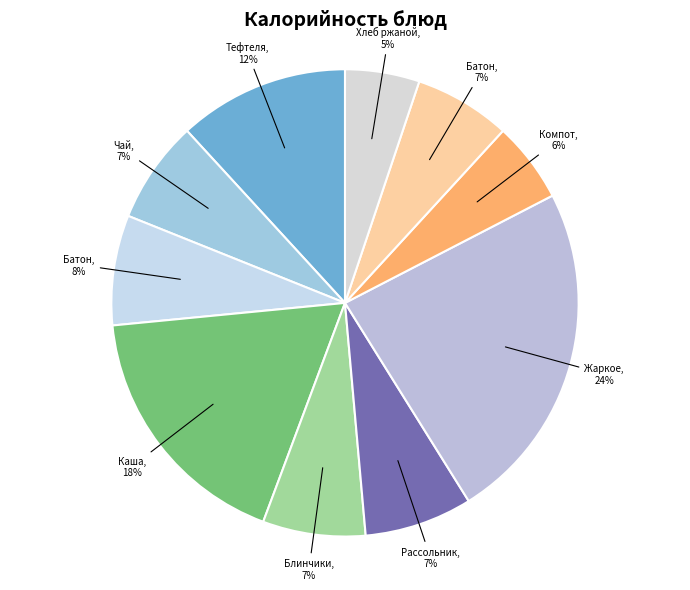

How many slices are in this pie chart?

10